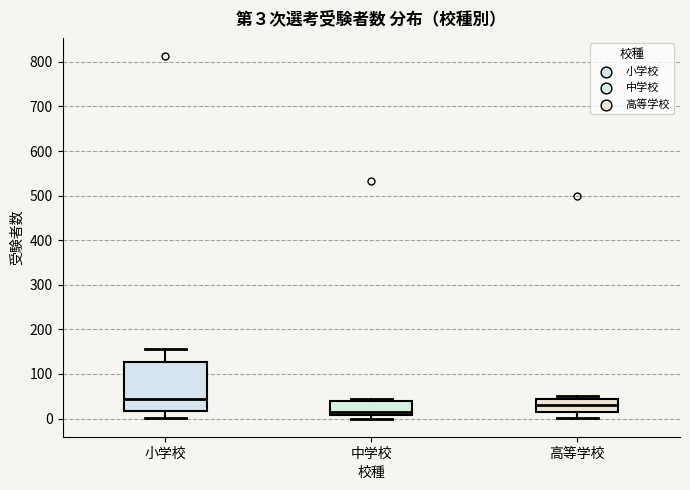

Which box has the highest median line?

小学校